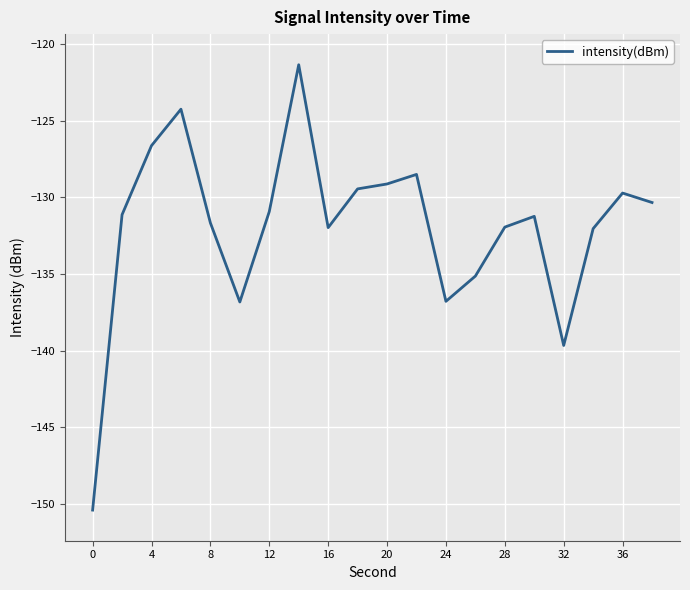

What is the difference between the maximum and minimum values?

29.1